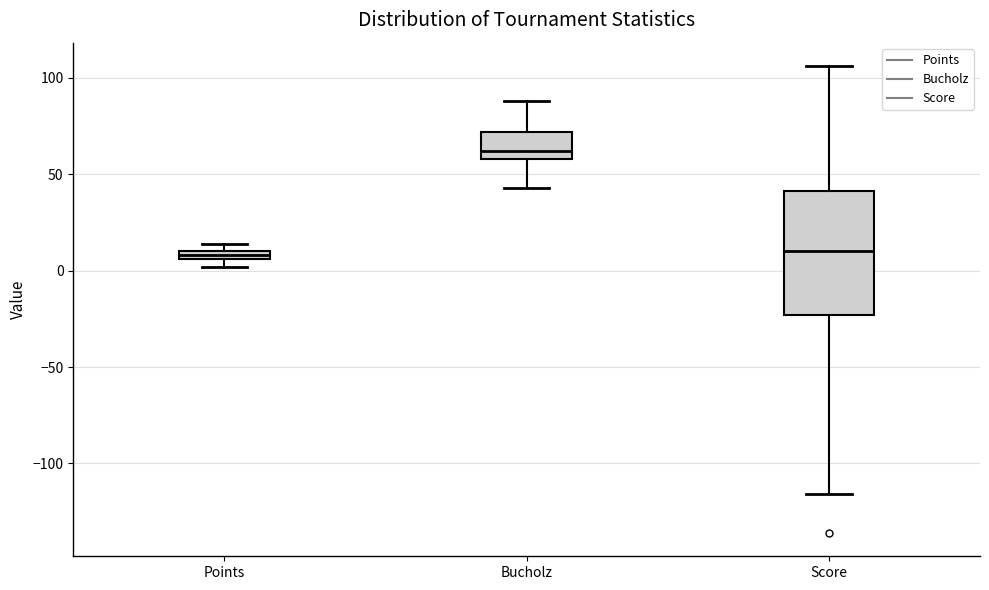

Which box has the highest median line?

Bucholz